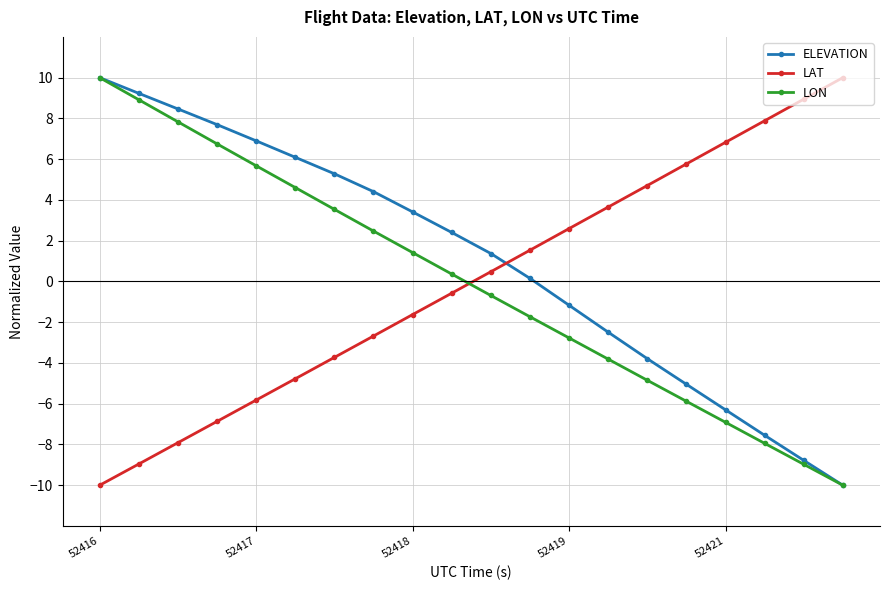

True or false: ELEVATION has more than 0 interior local peaks.

False